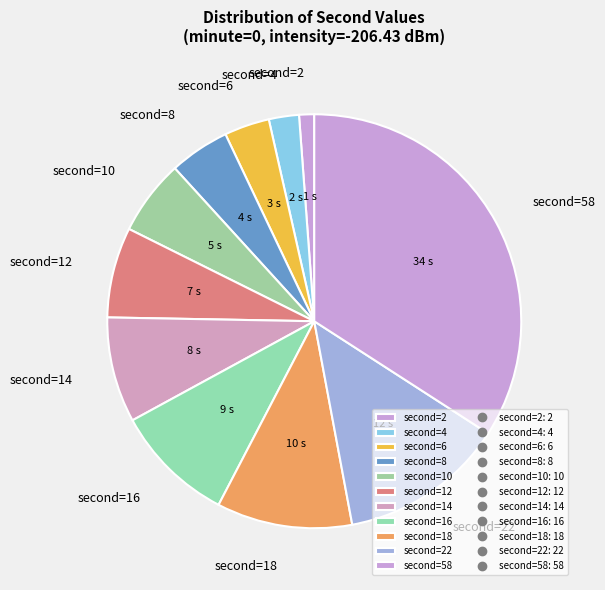

Rank the categories by value from highest to lowest.

second=58, second=22, second=18, second=16, second=14, second=12, second=10, second=8, second=6, second=4, second=2